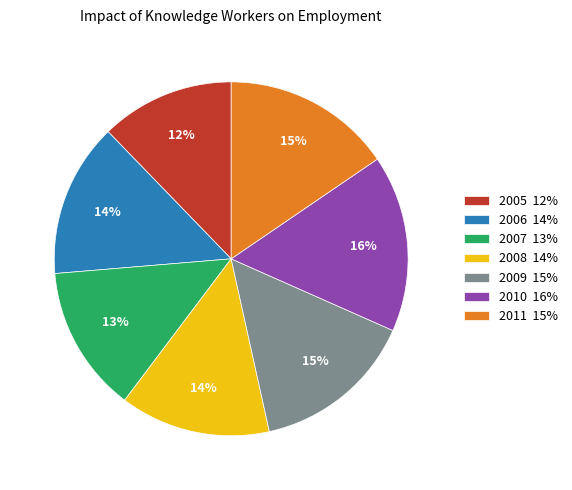

To the nearest percent, what percentage of the pie is 2008?

14%